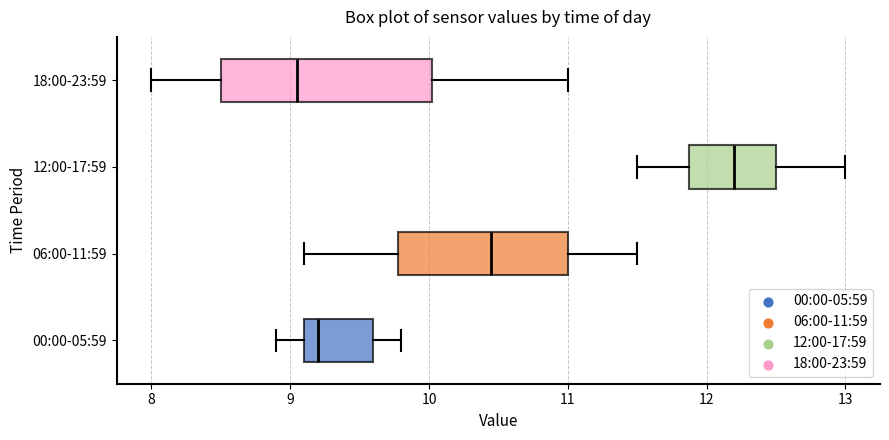

Where is the left edge of the box for 12:00-17:59 on the x-axis? The values are not printed on the chart, so give them approximately, as read against the axis.

11.9